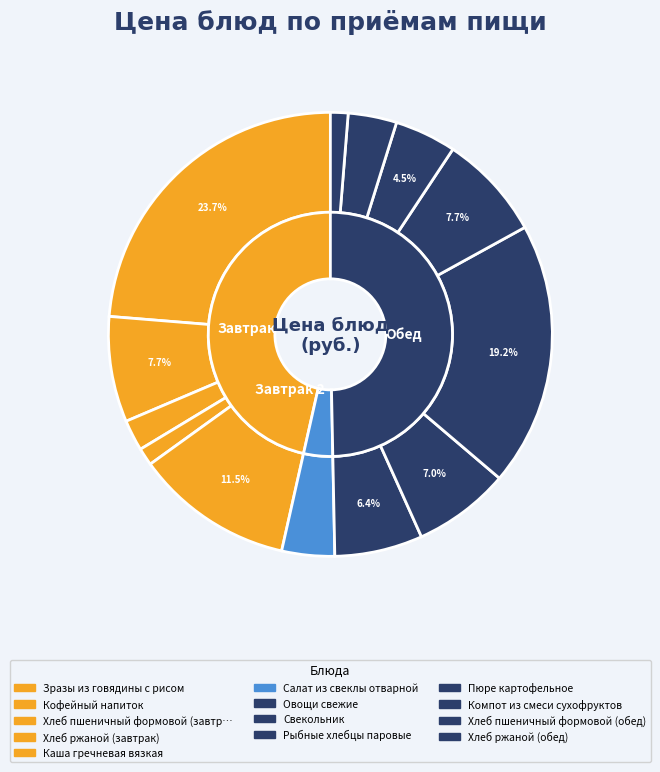

What percentage is the Хлеб ржаной (обед) slice, to the nearest percent?

1%